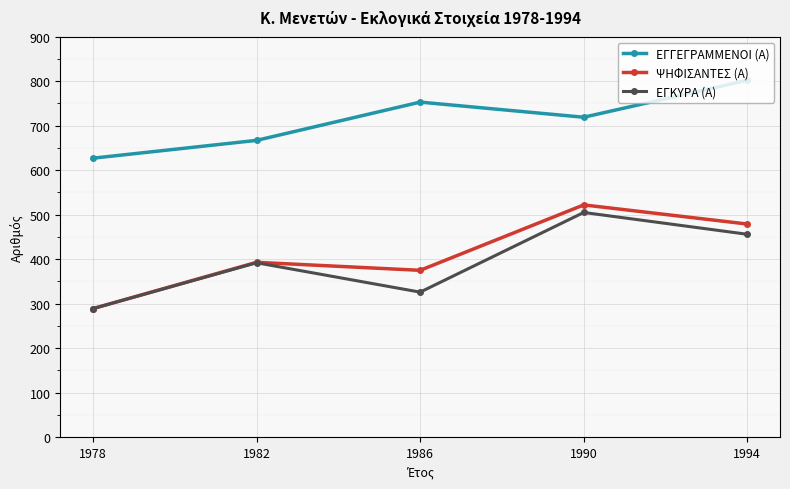

True or false: ΨΗΦΙΣΑΝΤΕΣ (Α) and ΕΓΓΕΓΡΑΜΜΕΝΟΙ (Α) cross at least once.

False